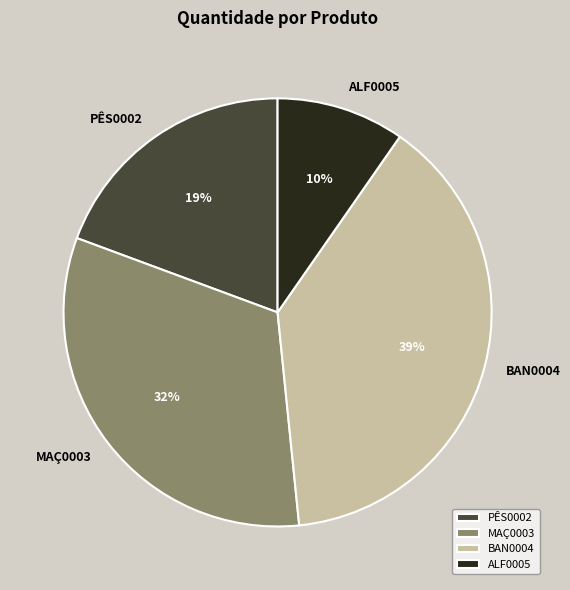

Which category has the smallest portion of the pie?

ALF0005